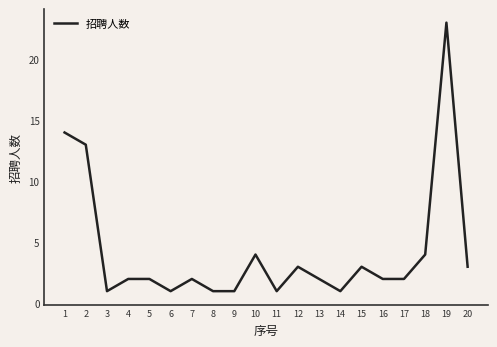

What is the sum of the values at 15 and 8?

4